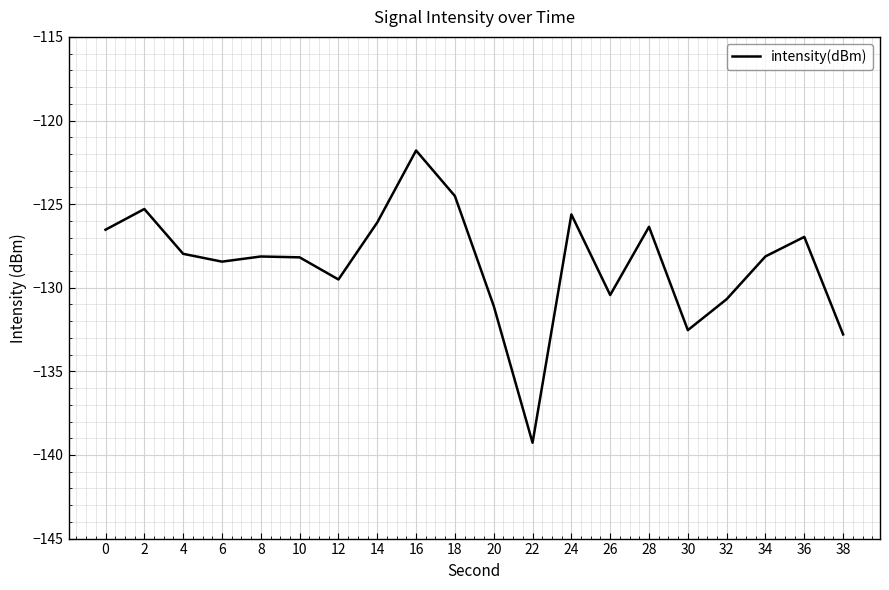

What is the change in value from 26 to 32?

-0.2